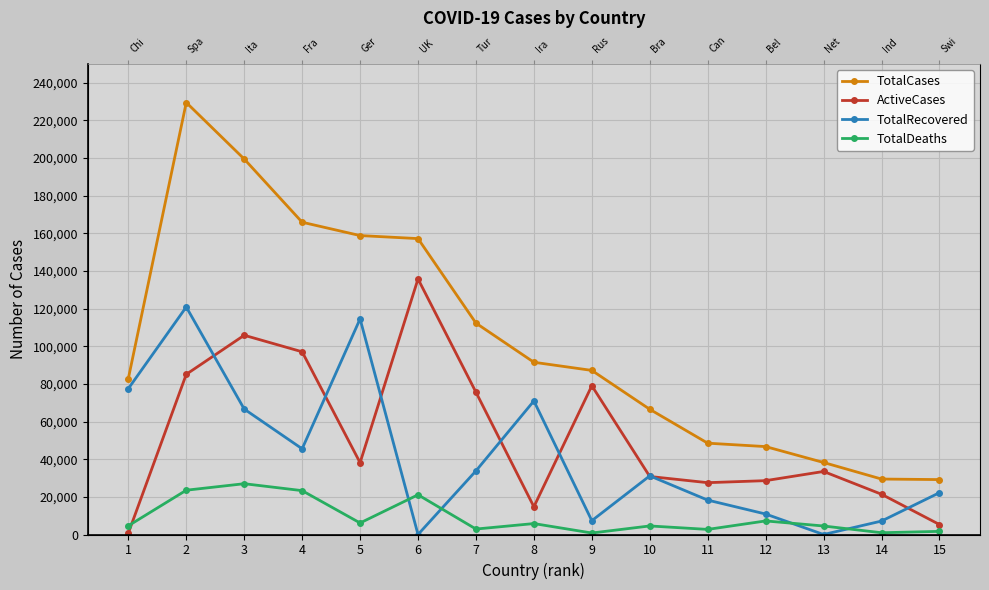

At which label is TotalRecovered closest to 60416?

3